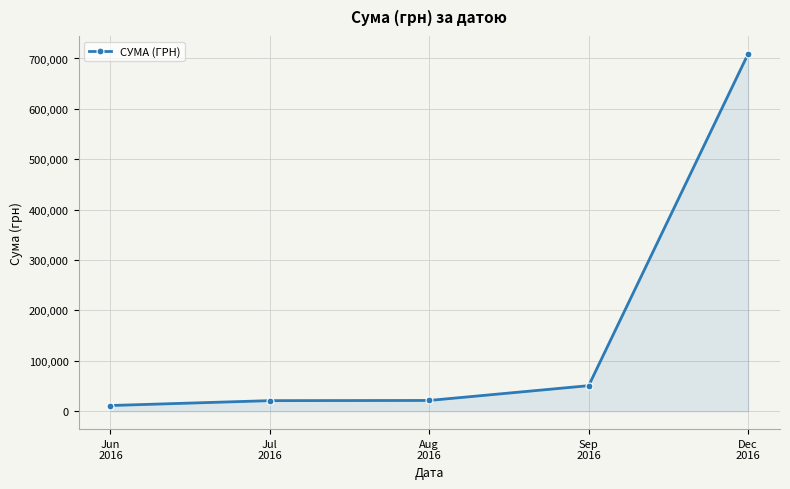

Does the chart display data point markers on the line(s)?

Yes